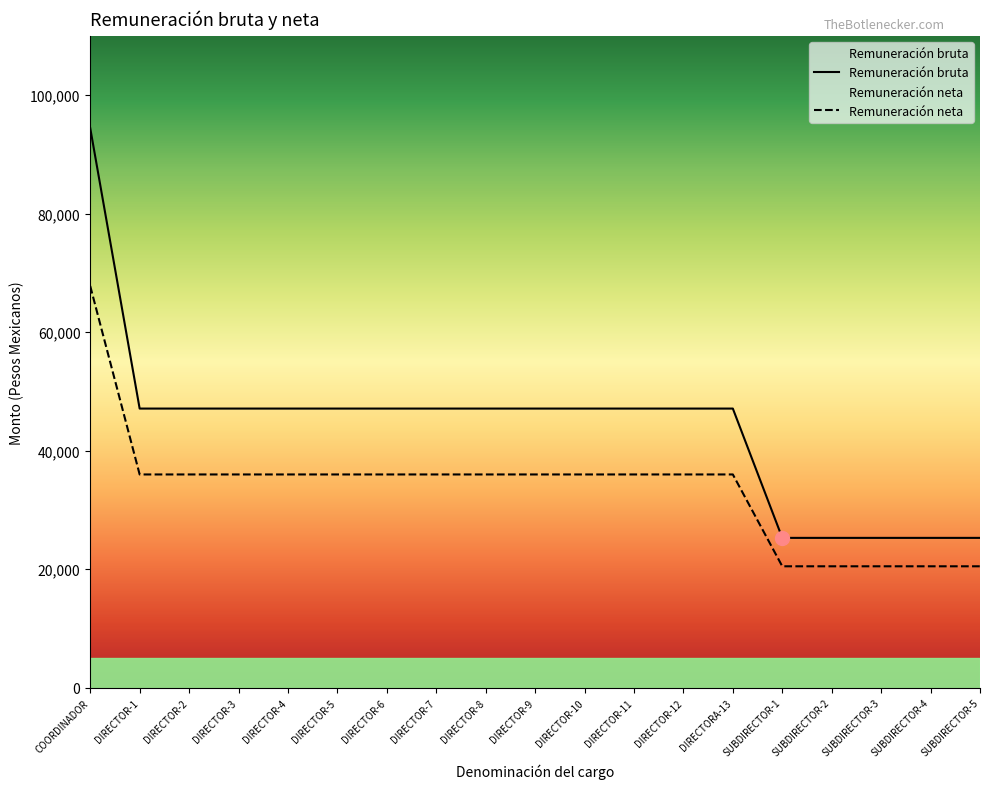

What is the spread (max minus min) of values at DIRECTOR-2?

11115.8